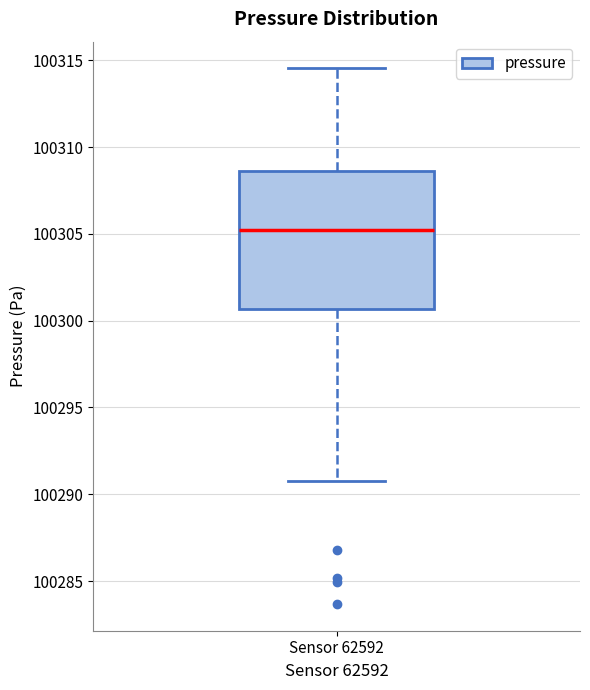

Read this box plot against the y-axis: the position of the median line, the range covered by the box, and the ends of both whiskers. The values are not printed on the chart, so give them approximately, as read against the axis.

median 100305.0, box 100300.5 to 100308.5, whiskers 100291.0 to 100314.5